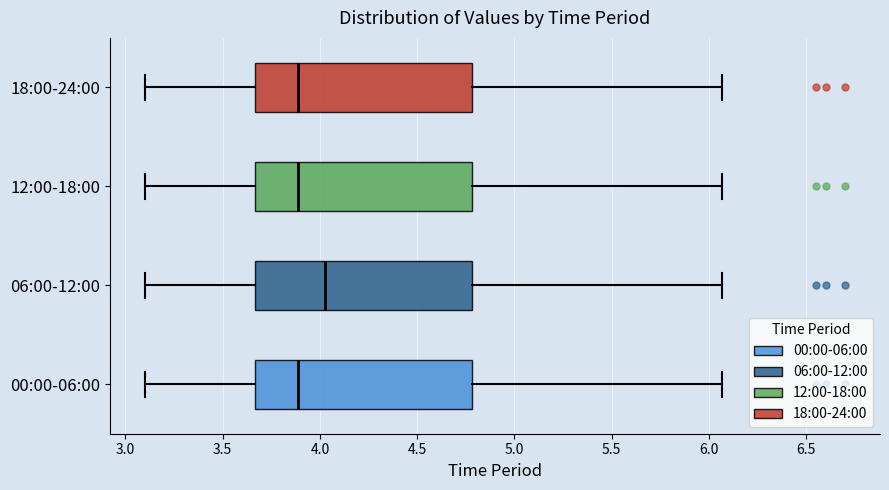

Where does the left whisker of the box for 06:00-12:00 end on the x-axis? The values are not printed on the chart, so give them approximately, as read against the axis.

3.10